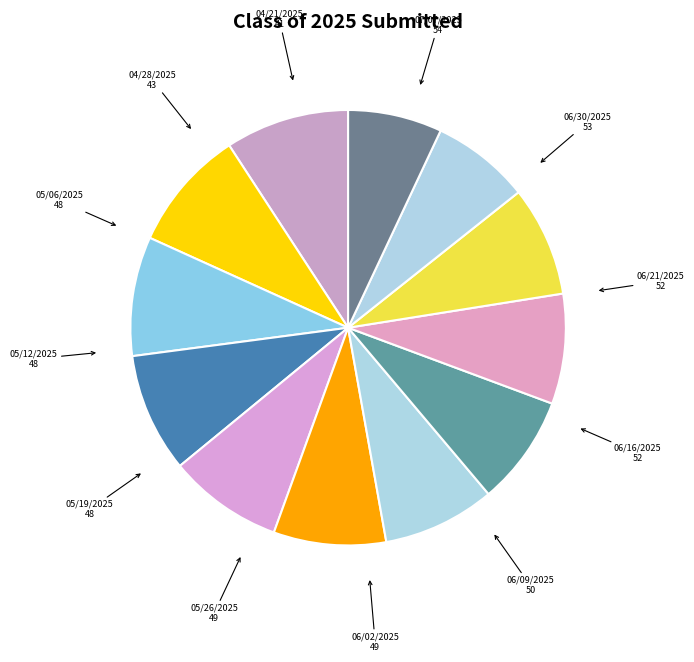

Is it true that 05/12/2025 is 8% of the pie?

True